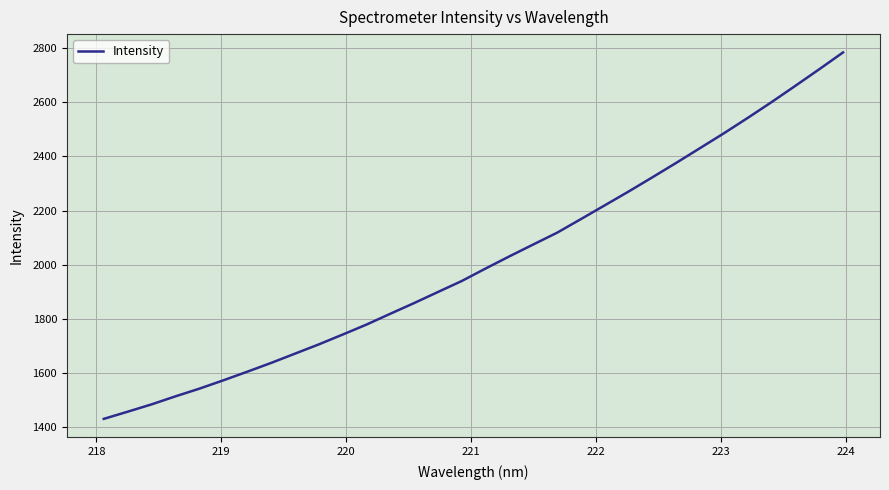

What is the minimum value shown in the chart?

1428.5